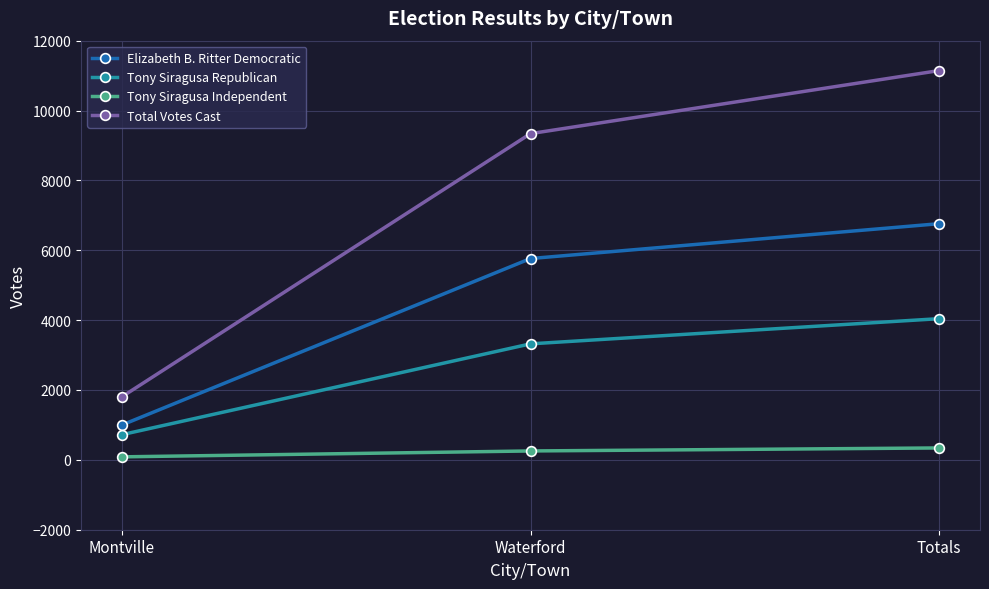

The Tony Siragusa Republican series shows 2295 at Waterford. True or false?

False